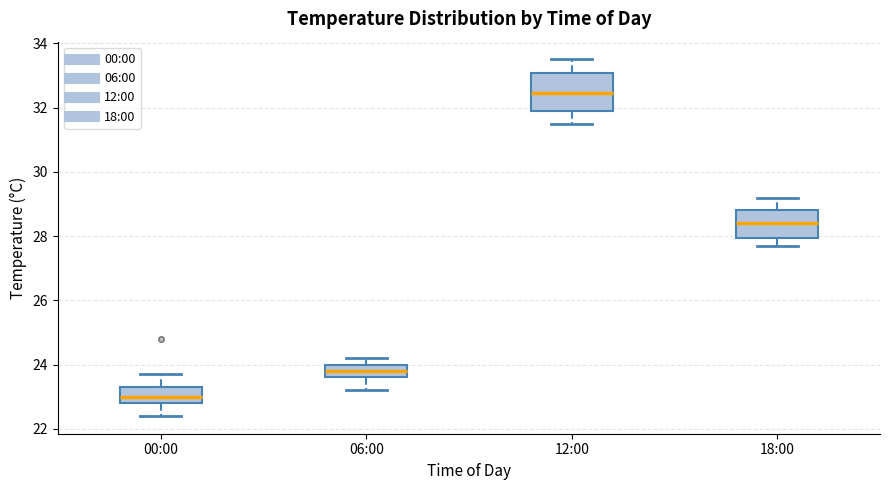

Where does the median line of the box for 18:00 sit on the y-axis? The values are not printed on the chart, so give them approximately, as read against the axis.

28.4